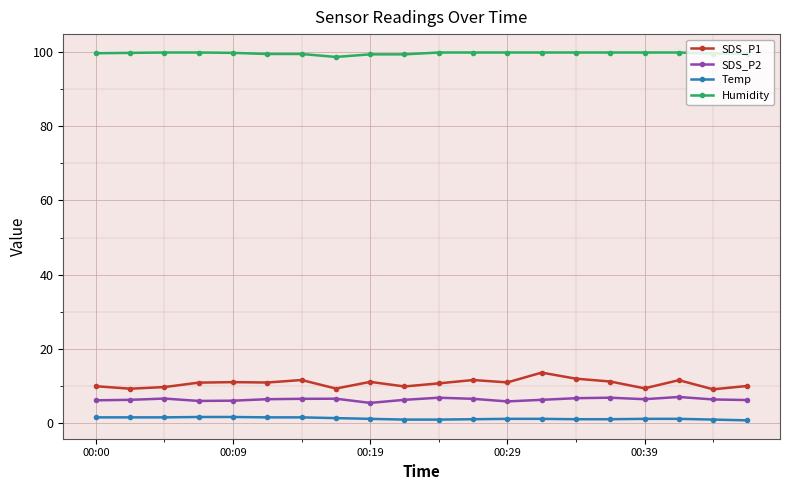

True or false: SDS_P2 has more than 2 interior local peaks.

True